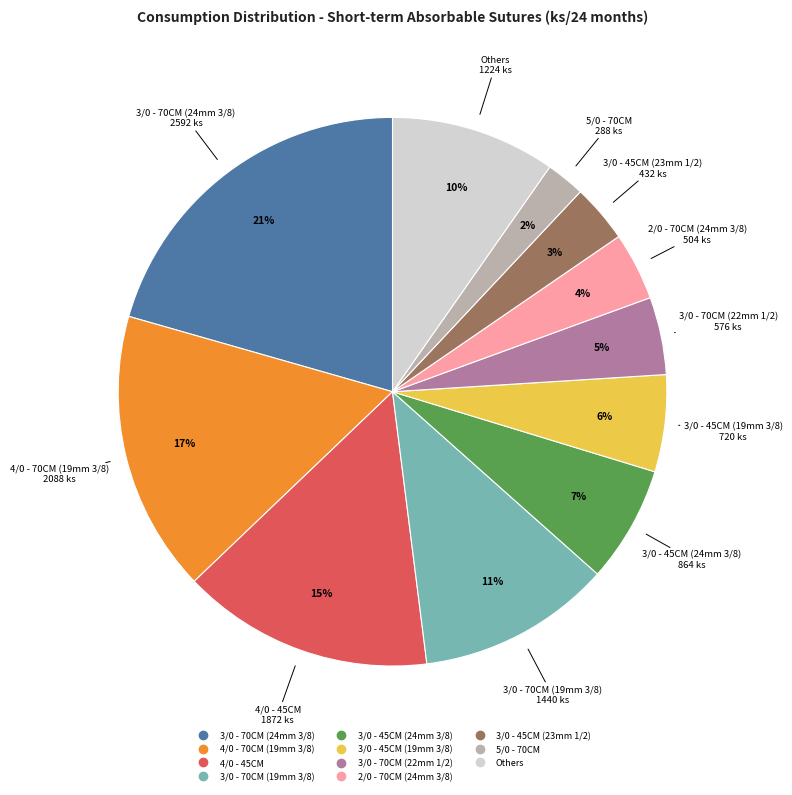

Is there any slice that represents more than half of the pie?

No